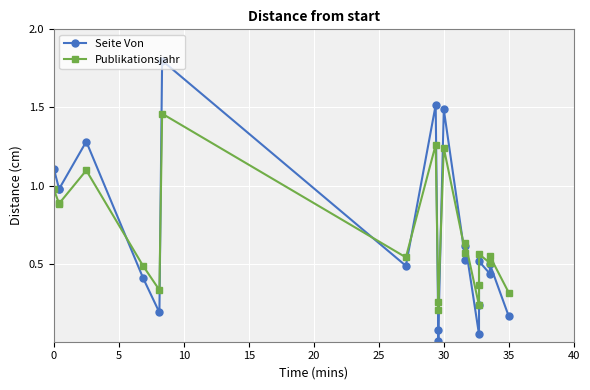

Rank the series by their maximum value, from lowest to highest.

Publikationsjahr, Seite Von